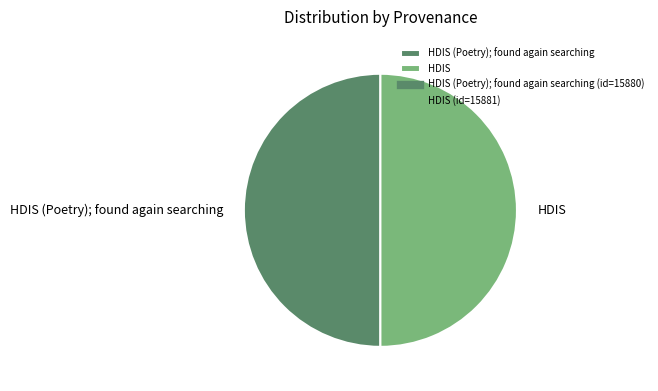

Is the sum of HDIS and HDIS (Poetry); found again searching greater than half?

Yes